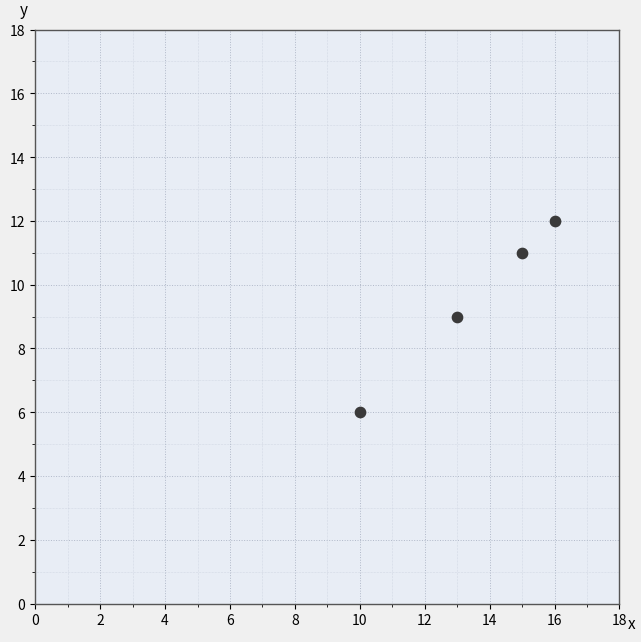

What is the average X value?

14